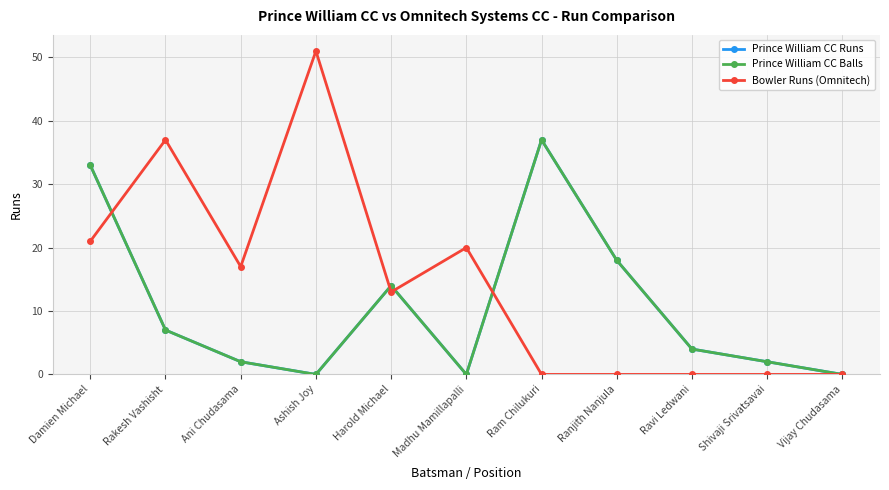

Which series has the widest spread of values?

Bowler Runs (Omnitech)